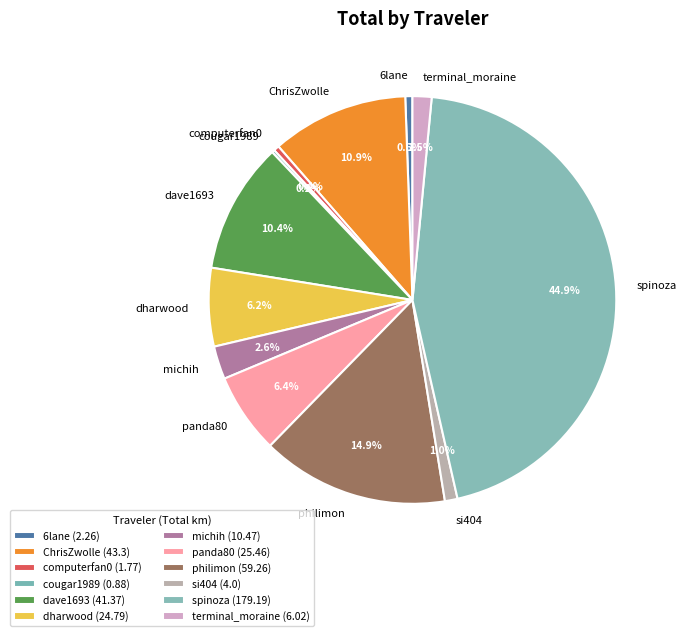

How much of the chart is everything except si404?

99.0%